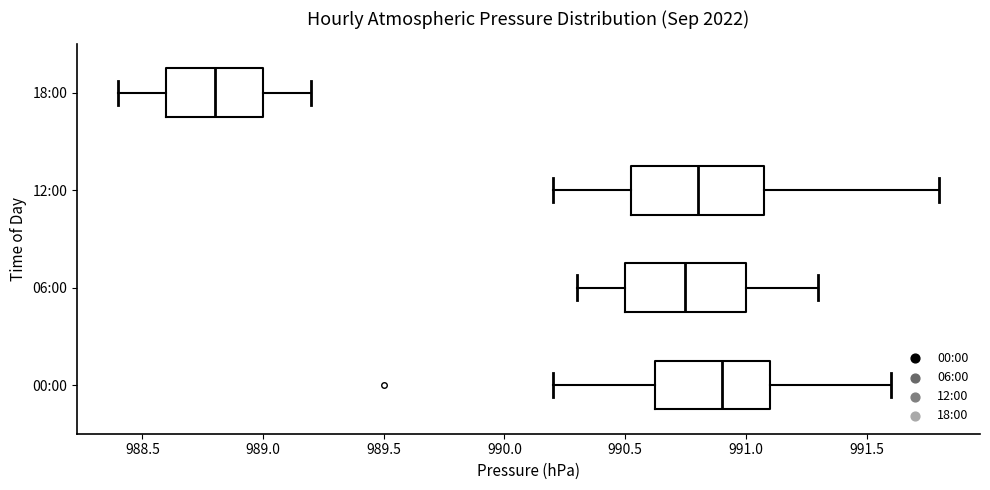

Reading bottom to top, read every box against the x-axis: the position of its median line, the range the box covers, and the ends of its whiskers. The values are not printed on the chart, so give them approximately, as read against the axis.

00:00: median 990.90, box 990.65 to 991.10, whiskers 990.20 to 991.60
06:00: median 990.75, box 990.50 to 991.00, whiskers 990.30 to 991.30
12:00: median 990.80, box 990.55 to 991.10, whiskers 990.20 to 991.80
18:00: median 988.80, box 988.60 to 989.00, whiskers 988.40 to 989.20